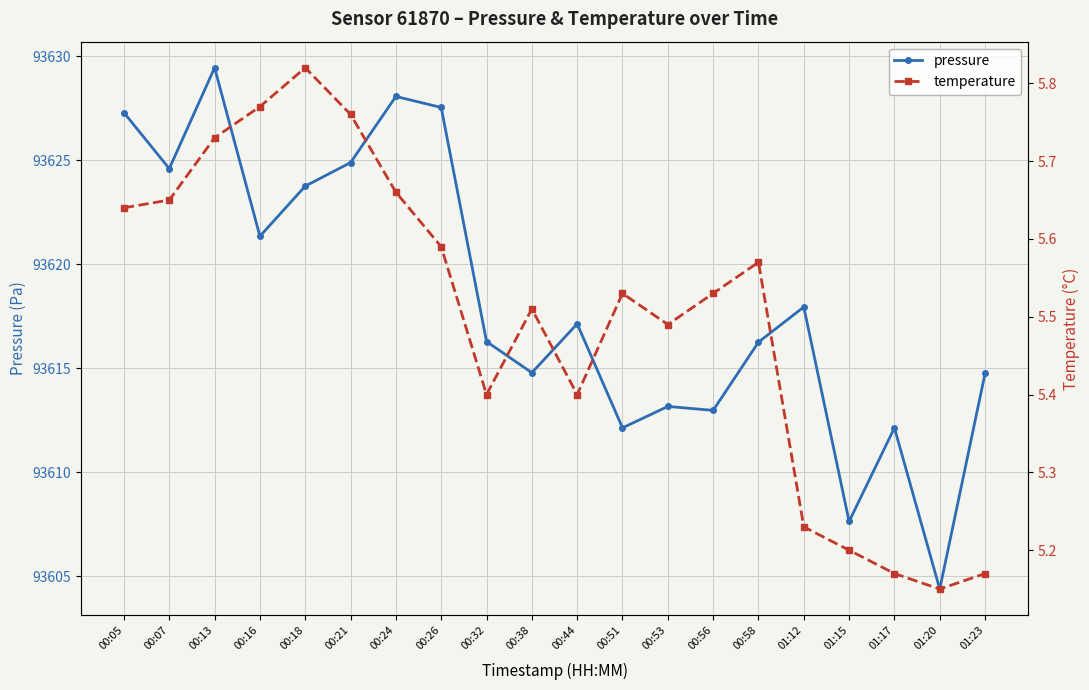

True or false: pressure has more than 0 points higher than both neighbors.

True